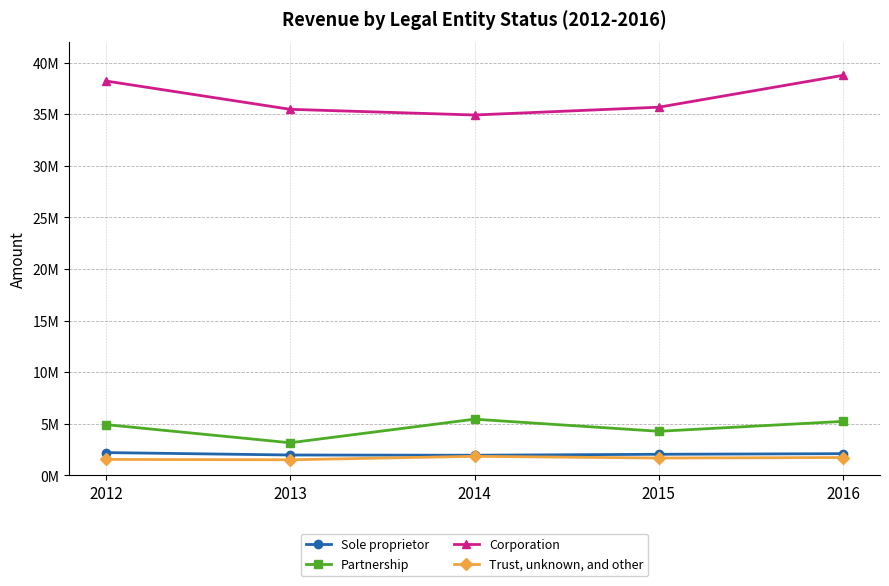

At which label does Partnership reach its minimum?

2013